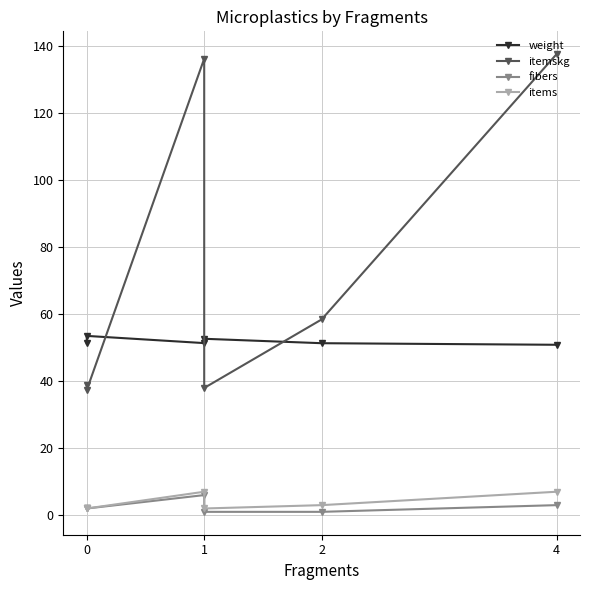

How many interior local peaks does the itemskg series have?

1